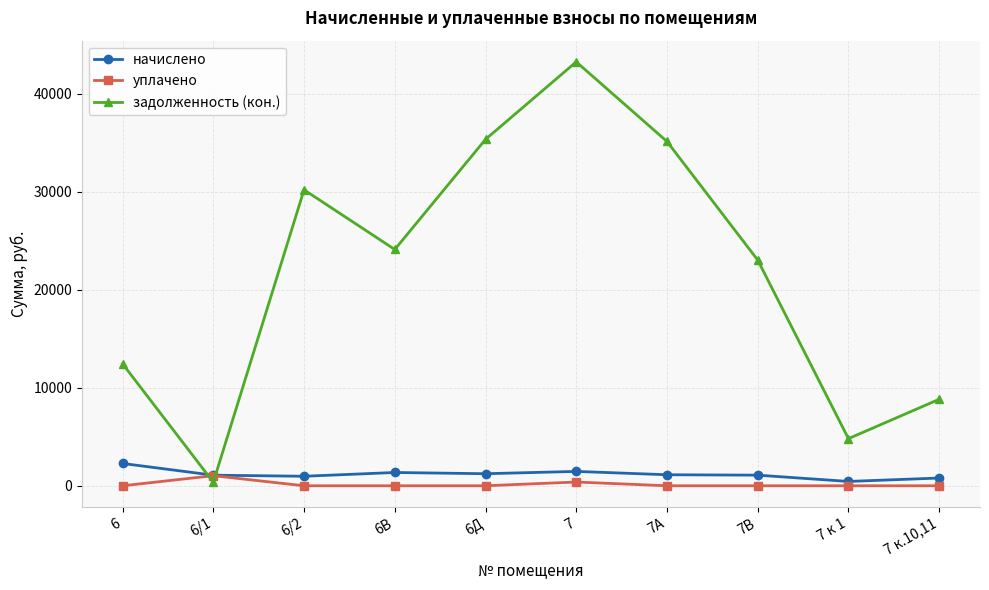

At which category is the sum across all series the highest?

7